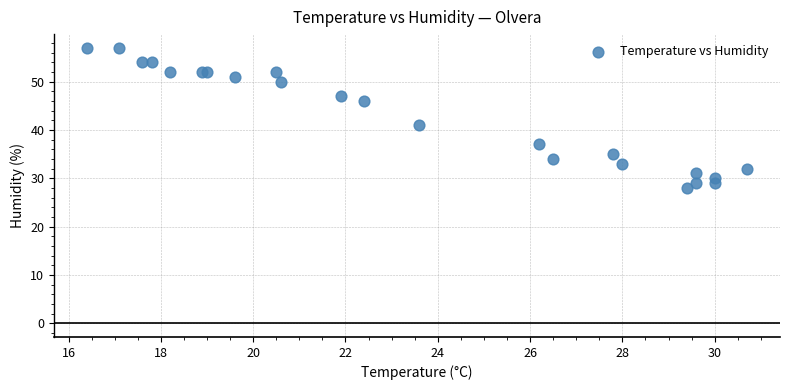

What Y value in the scatter plot is closest to 42?

41